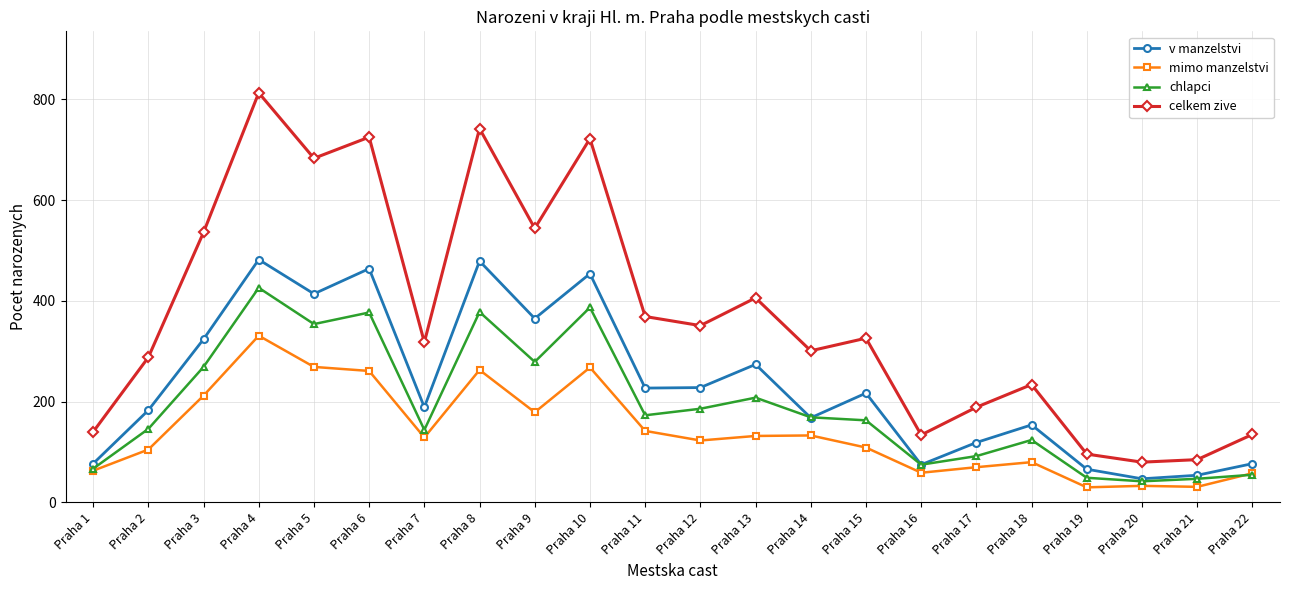

What is the difference between the maximum and second lowest values in the v manzelstvi series?

428